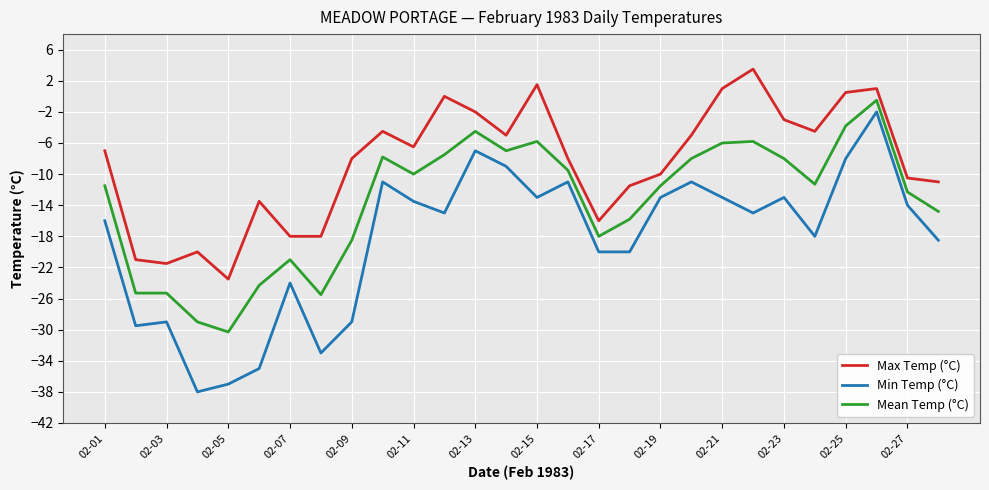

List the series in order of their overall mean, highest first.

Max Temp (°C), Mean Temp (°C), Min Temp (°C)